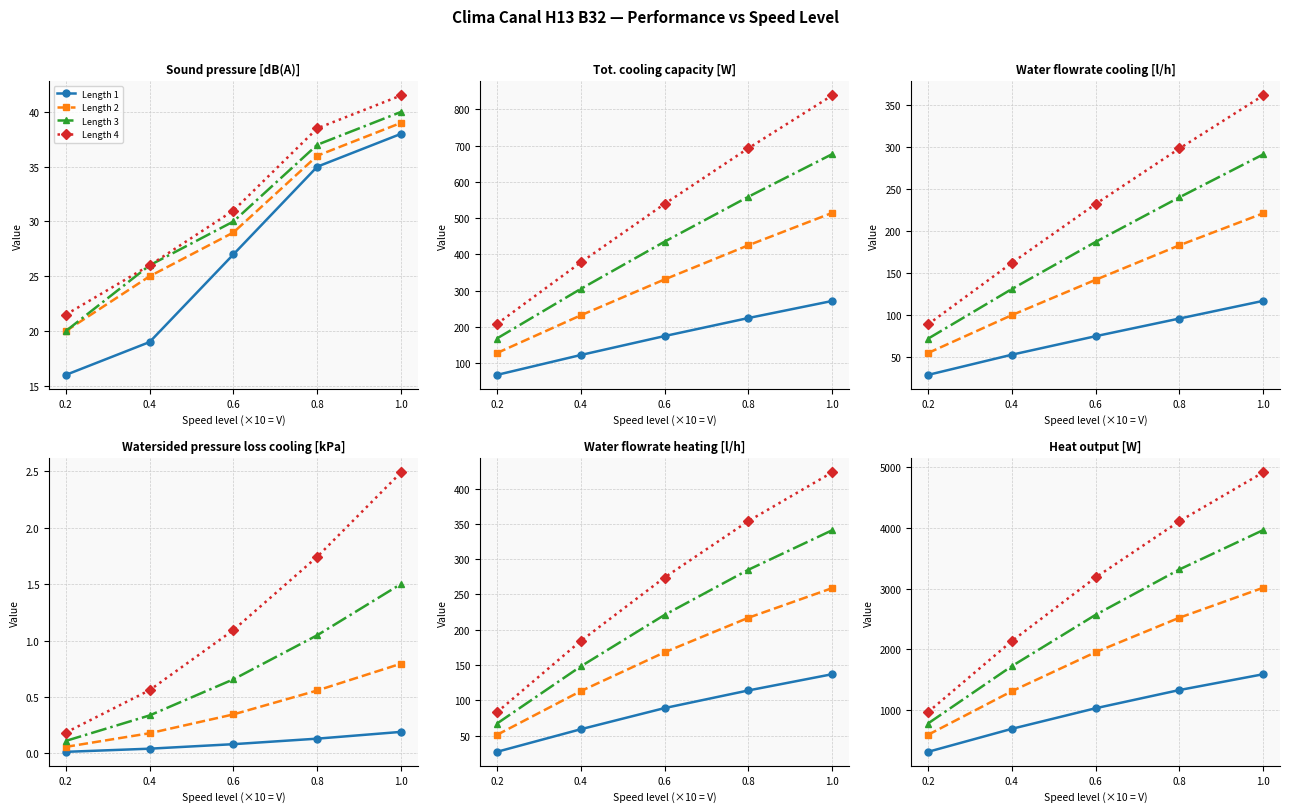

True or false: Length 2 has a value of 2523.3 at 0.8.

True